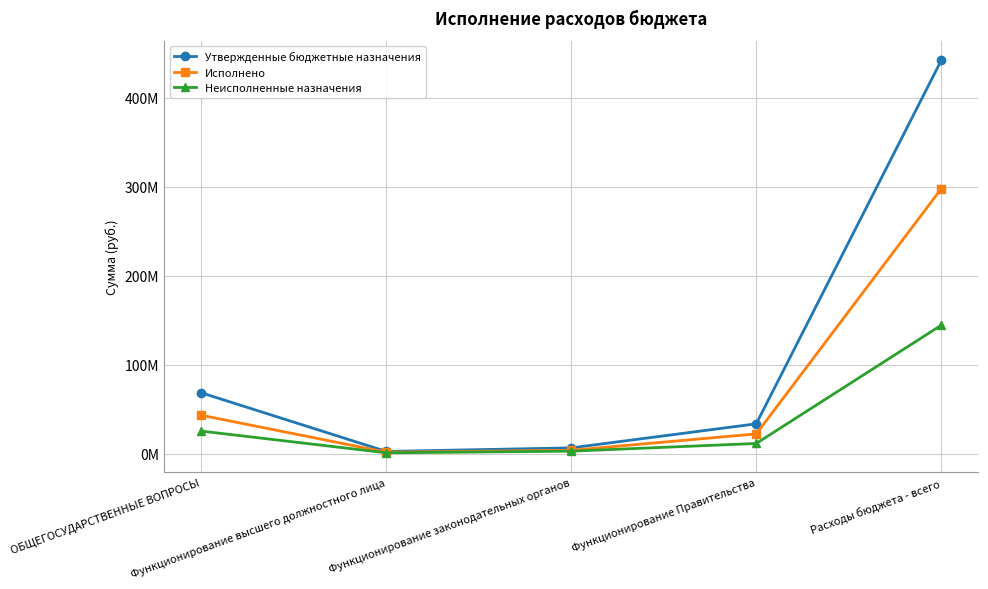

In Исполнено, how many points are lower than both neighbors (excluding endpoints)?

1